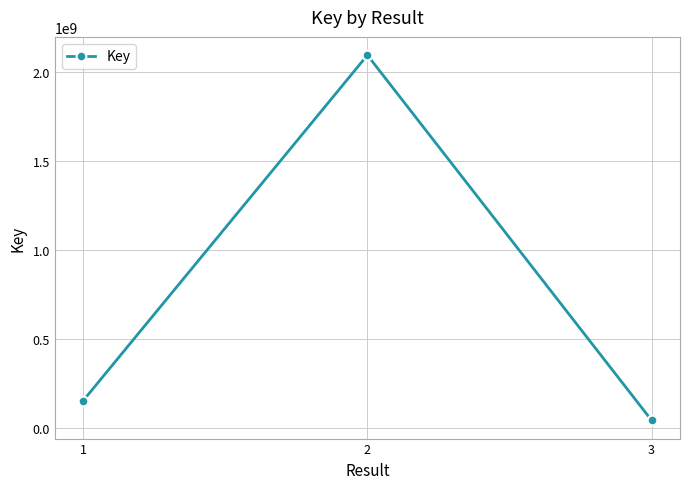

Approximately how many times larger is the value at 3 compared to 1?

0.3